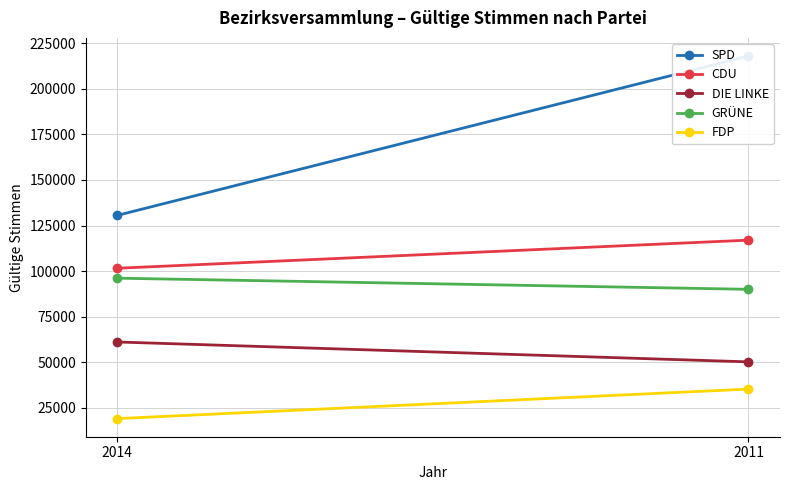

What are all the series names shown in the legend?

SPD, CDU, DIE LINKE, GRÜNE, FDP